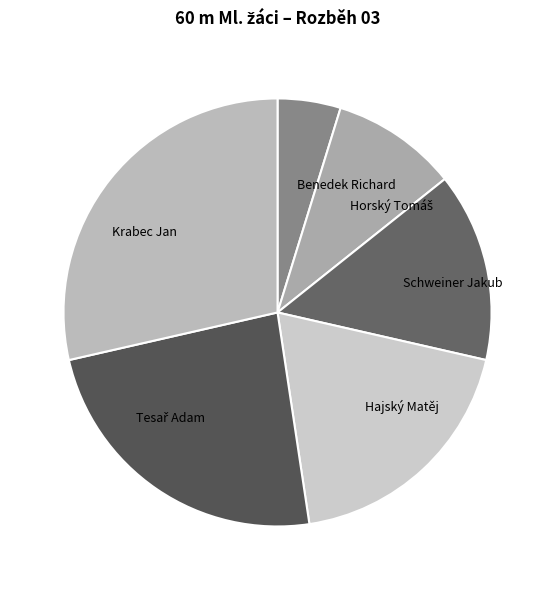

Is Krabec Jan the majority of the pie?

No